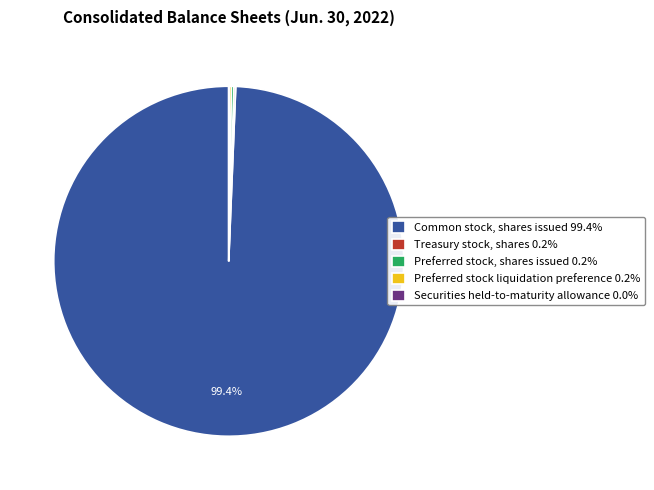

Does any single category account for the majority?

Yes